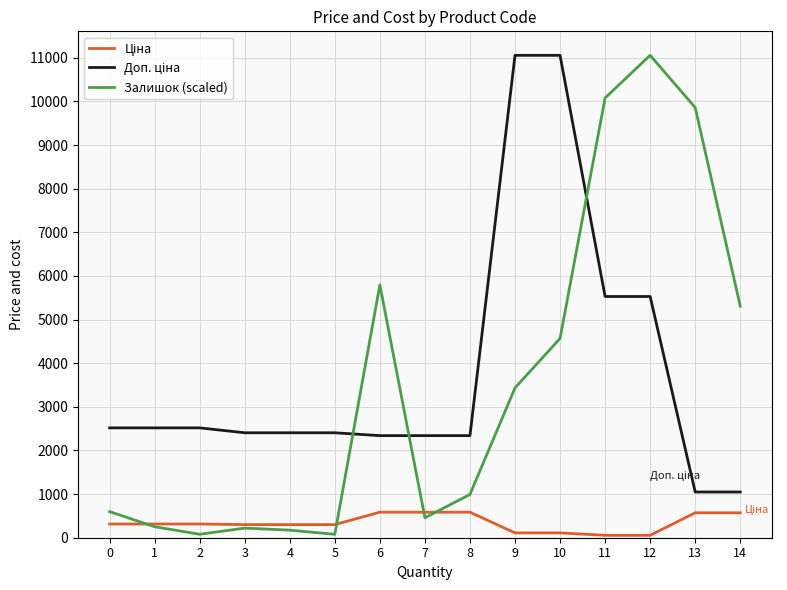

What is the maximum value shown in the chart?

11055.0